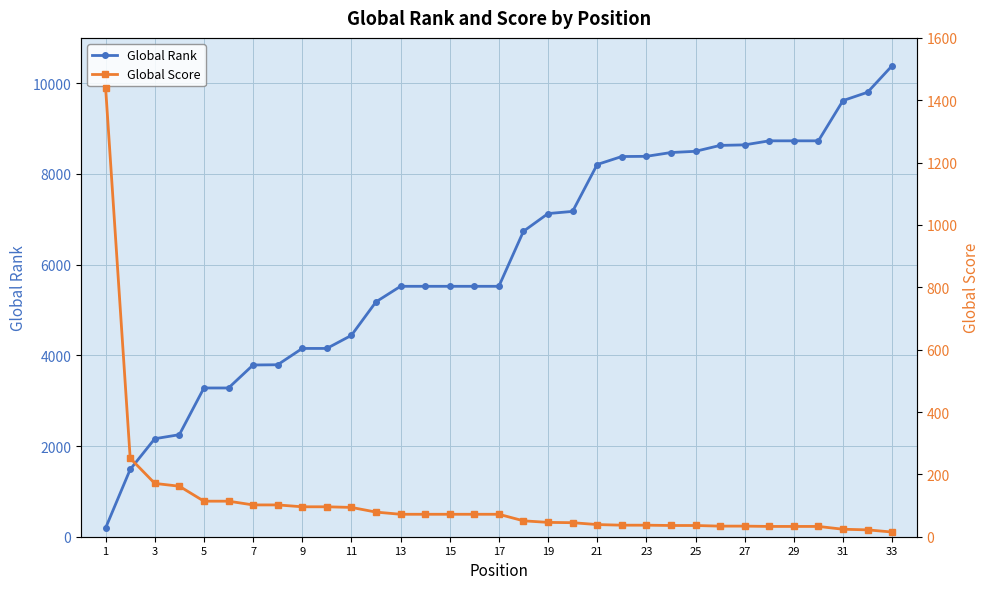

Which series has the largest range (max minus min)?

Global Rank